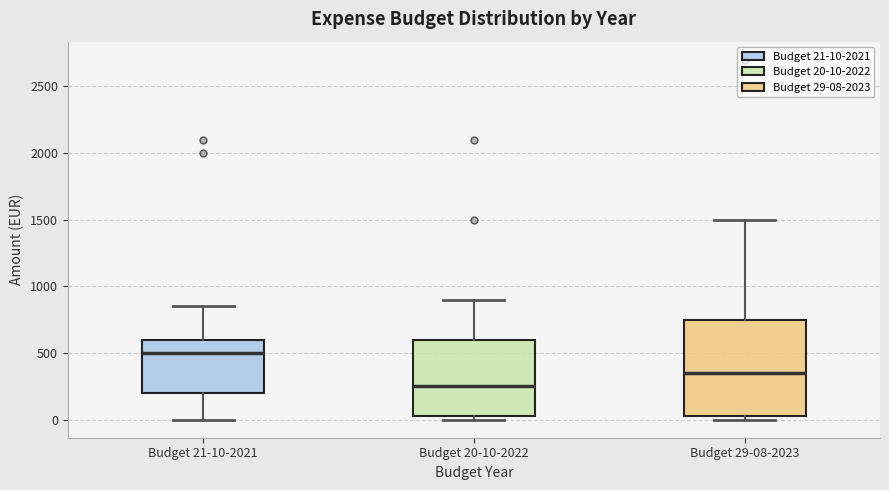

Where does the upper whisker of the box for Budget 20-10-2022 end on the y-axis? The values are not printed on the chart, so give them approximately, as read against the axis.

900